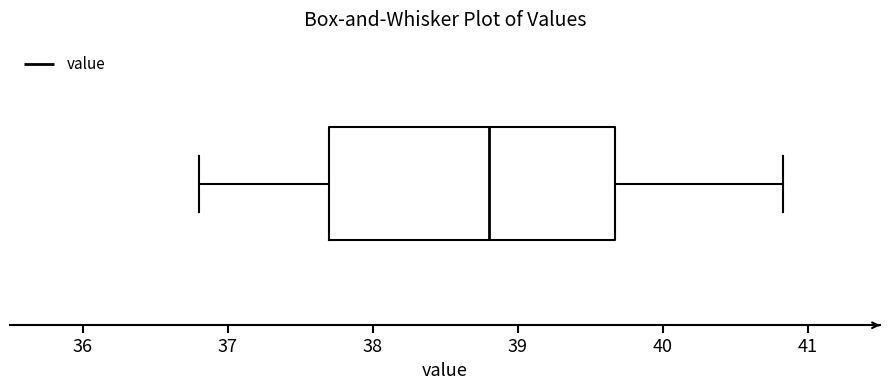

Read this box plot against the x-axis: the position of the median line, the range covered by the box, and the ends of both whiskers. The values are not printed on the chart, so give them approximately, as read against the axis.

median 38.8, box 37.7 to 39.7, whiskers 36.8 to 40.8